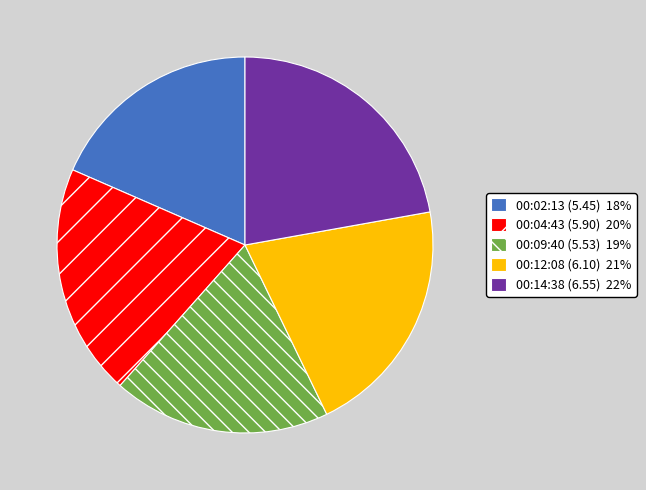

Which slice is the largest?

00:14:38 (6.55) 22%